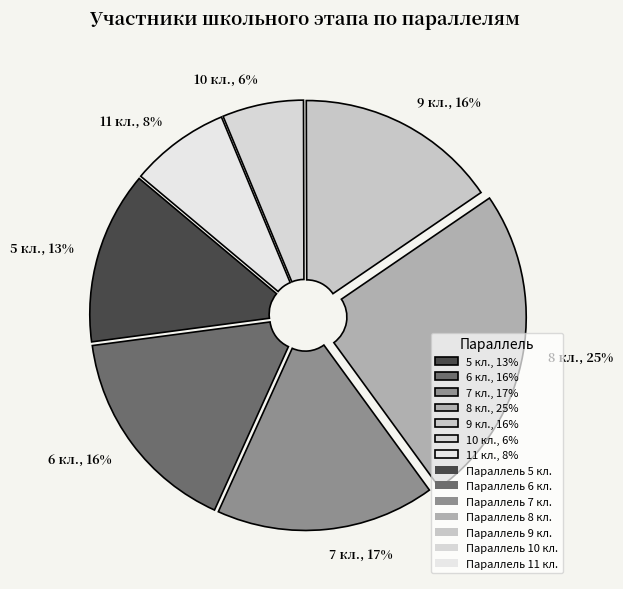

Combined, do 9 кл., 16% and 11 кл., 8% account for over 50%?

No